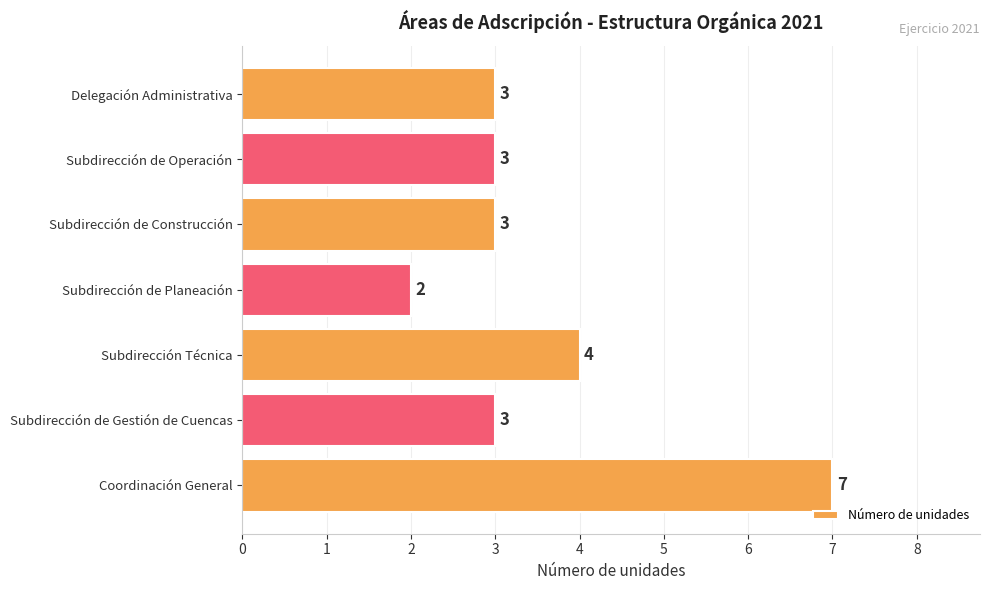

Does the chart contain stacked bars?

No